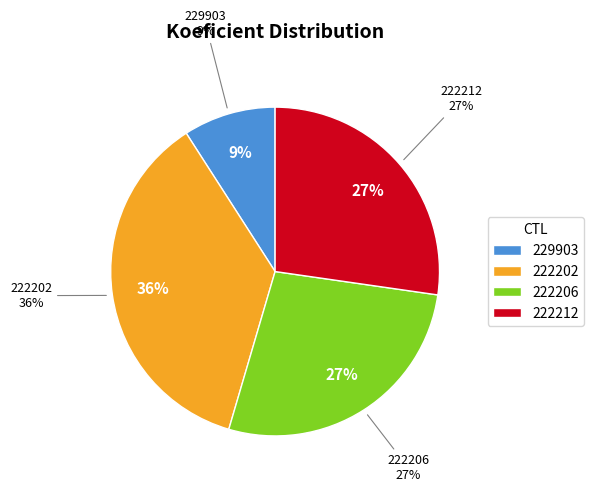

Is there any slice that represents more than half of the pie?

No